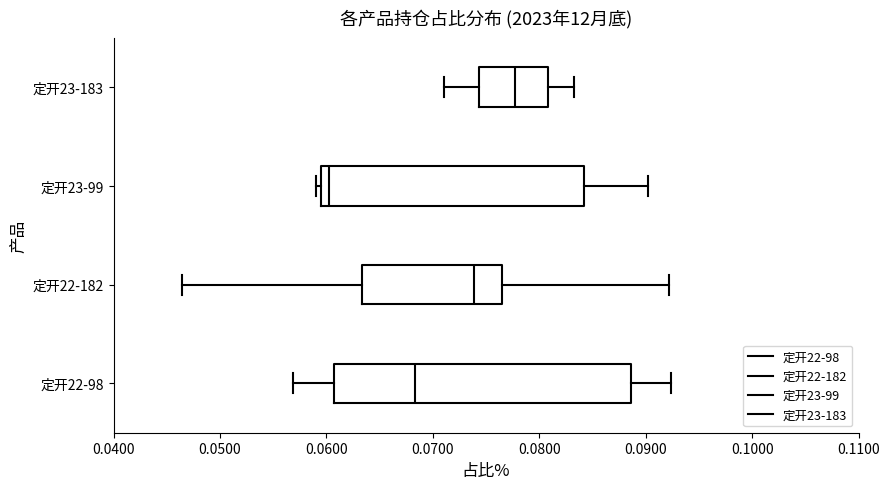

Which box has the furthest to the left median line?

定开23-99